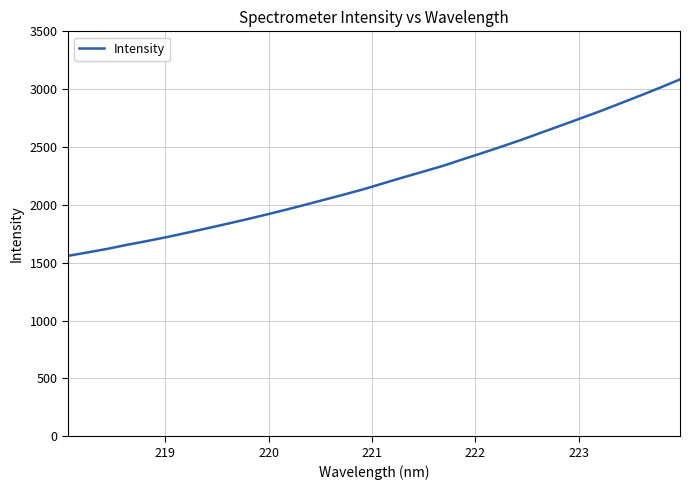

How many categories are shown in the chart?

32